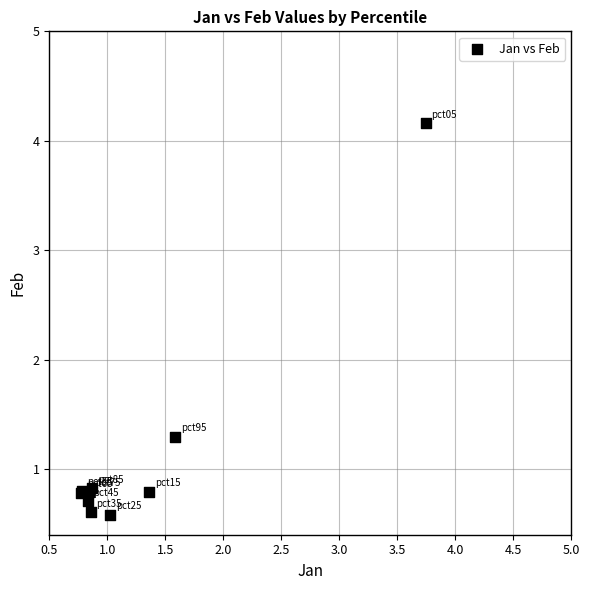

What Y value in the scatter plot is closest to 2?

1.3